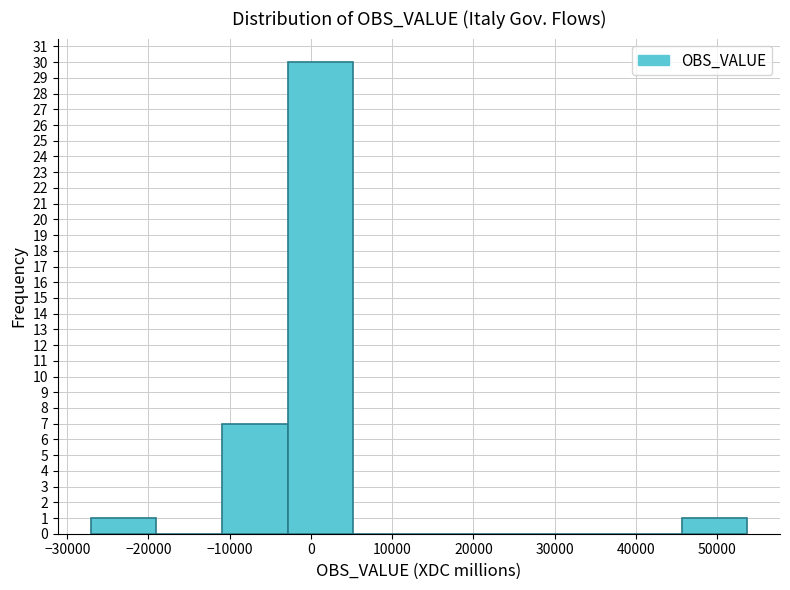

What is the height of the bar covering -3000 to 5000 on the x-axis? Neither the bar edges nor the heights are printed on the chart, so give them approximately, as read against the axes.

30